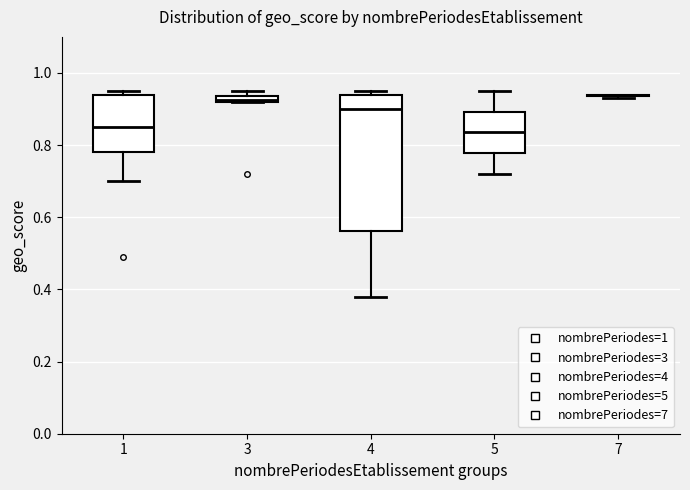

Which box is the tallest, from its lower edge to its upper edge?

4